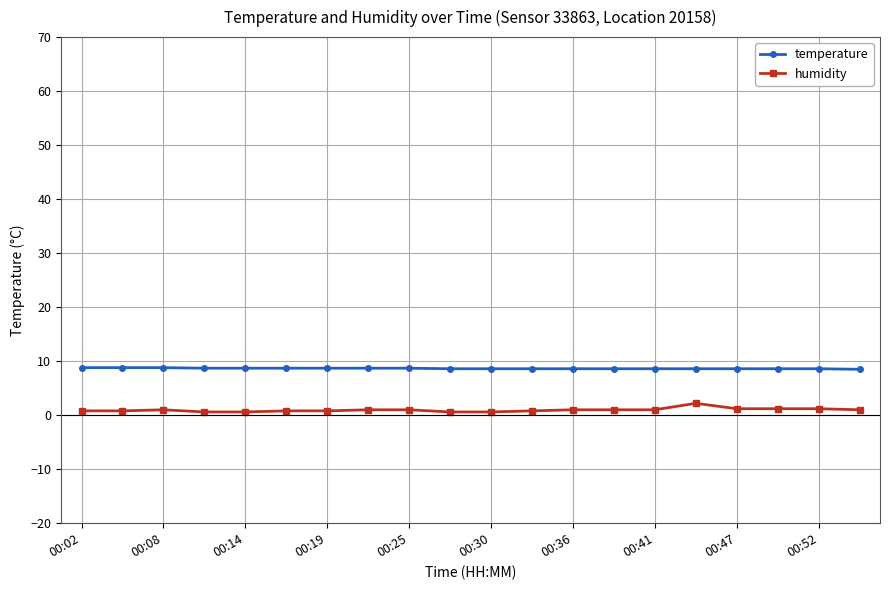

True or false: temperature and humidity cross at least once.

False